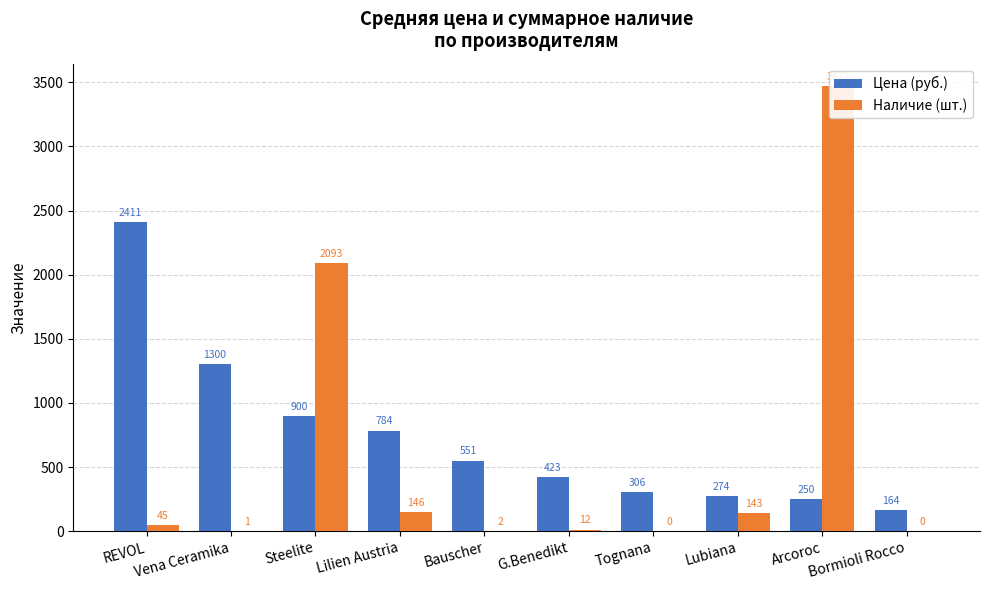

What is the difference between the second highest and second lowest values in the Цена (руб.) series?

1050